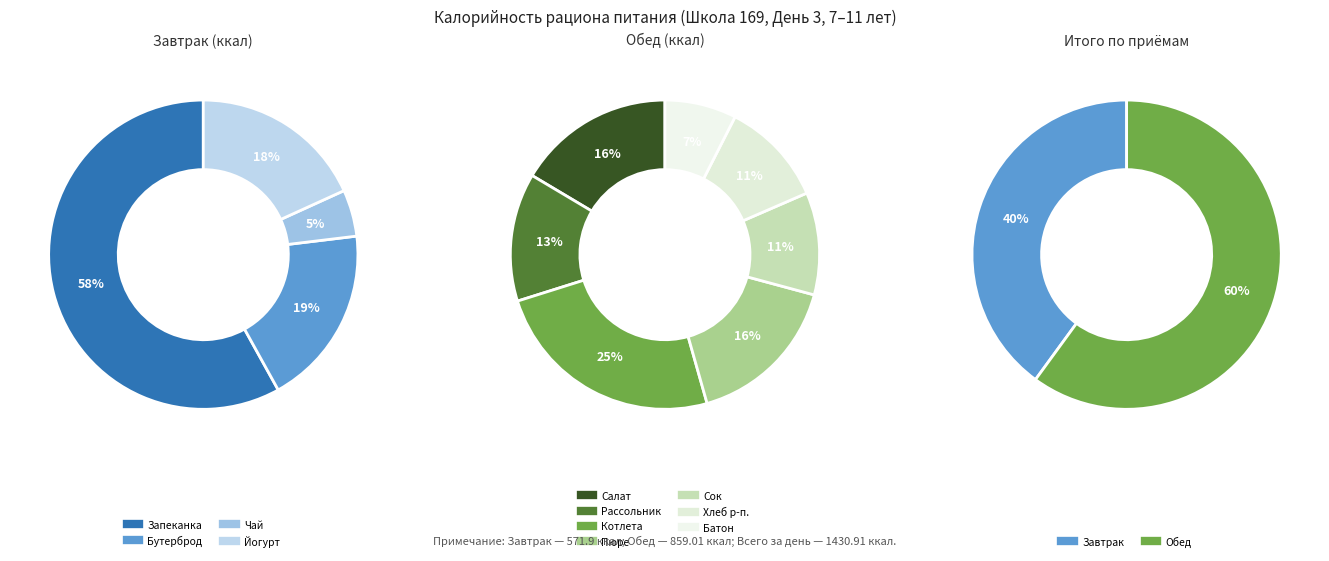

What is the change in value from Завтрак to Обед?

+287.1